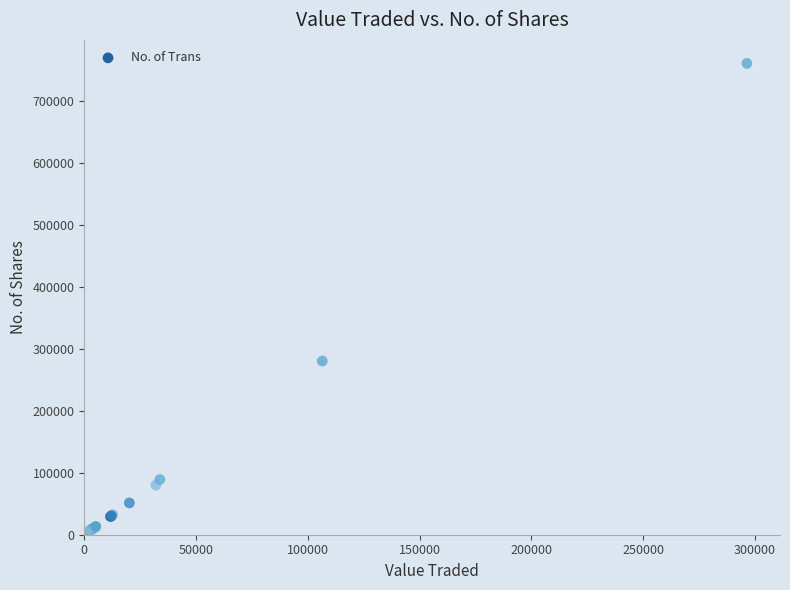

What Y value in the scatter plot is closest to 379905?

280075